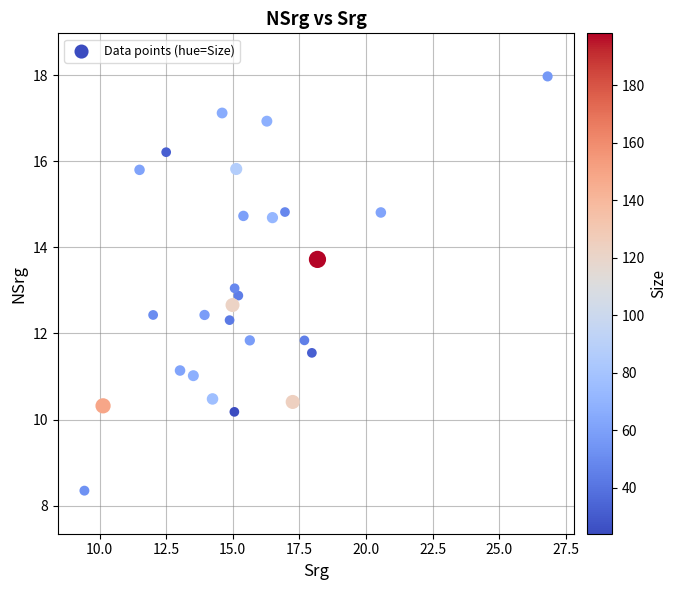

What is the range of Y values (max minus min)?

9.6